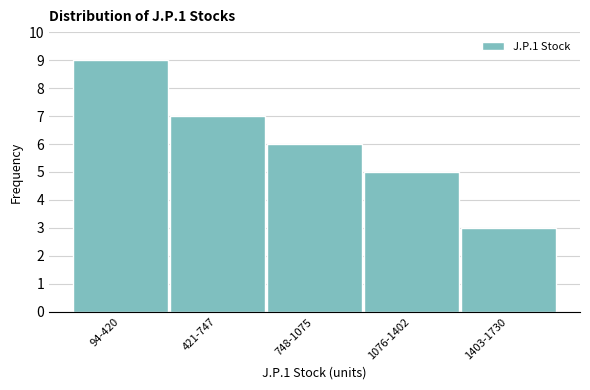

Reading left to right, extract all data points from this chart.

9	7	6	5	3